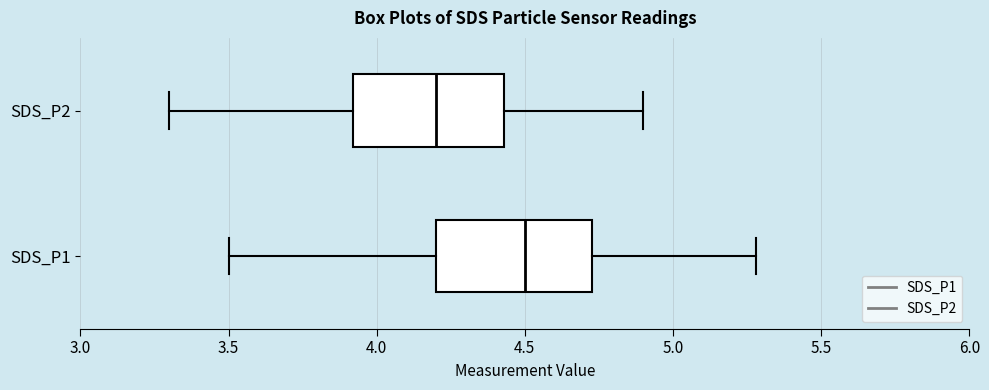

Reading bottom to top, transcribe this box plot: for each box, give where its median line is, the range the box spans, and where its two whiskers end, as read against the x-axis. The values are not printed on the chart, so give them approximately, as read against the axis.

SDS_P1: median 4.50, box 4.20 to 4.75, whiskers 3.50 to 5.30
SDS_P2: median 4.20, box 3.90 to 4.45, whiskers 3.30 to 4.90